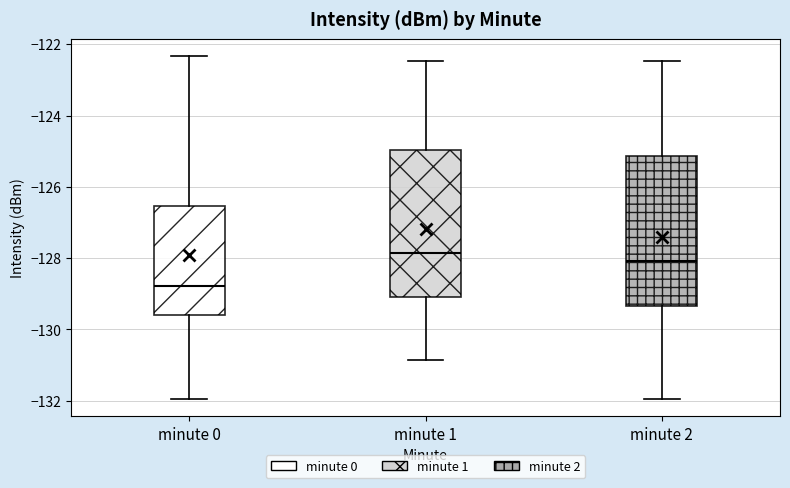

Which box has the lowest median line?

minute 0